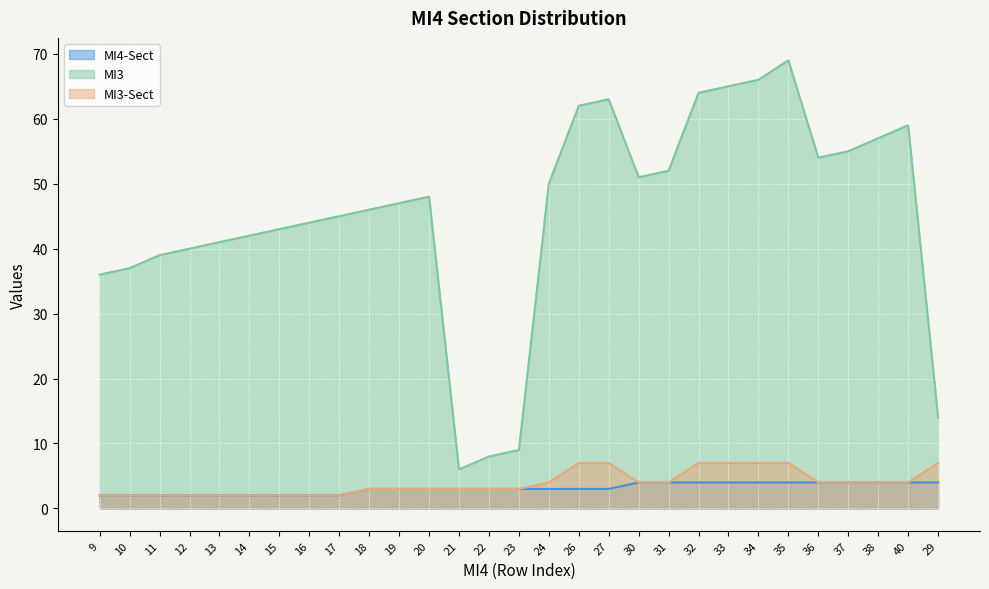

How many data points in MI3-Sect are less than 3?

9